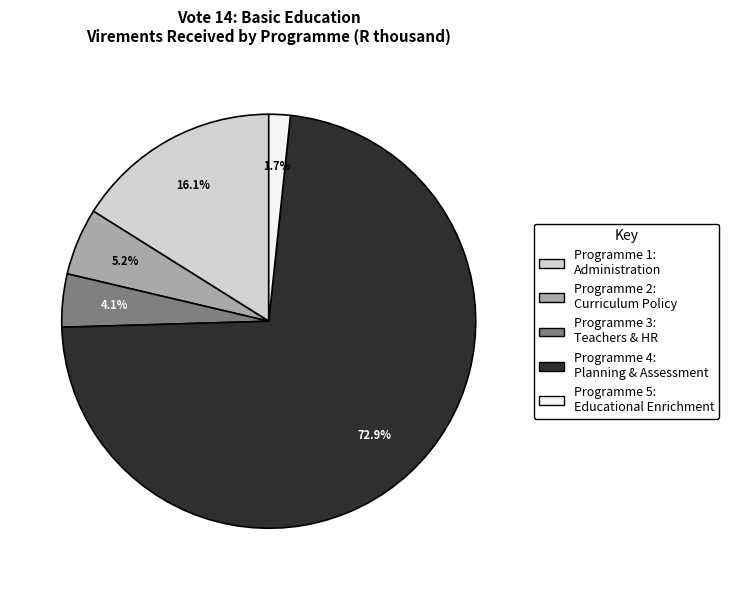

Approximately how many times larger is the value at Programme 1: Administration compared to Programme 3: Teachers & HR?

3.9